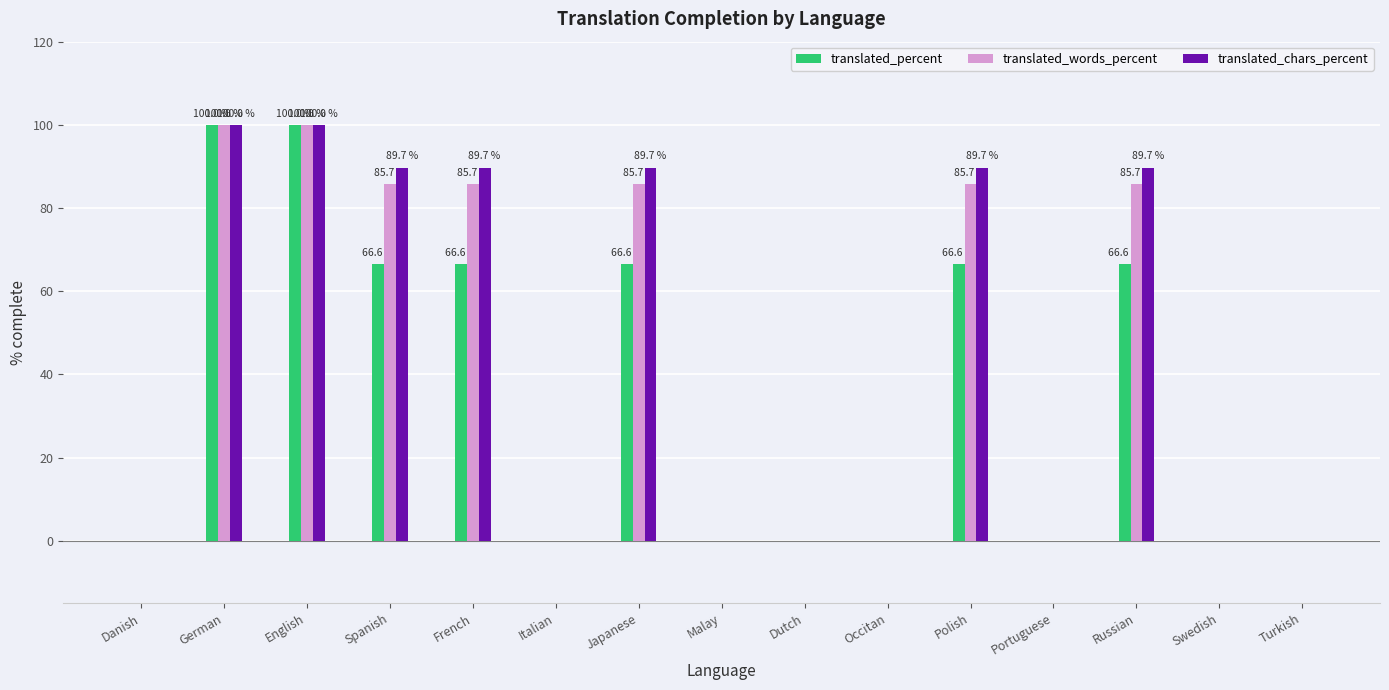

Count the number of data series in this chart.

3